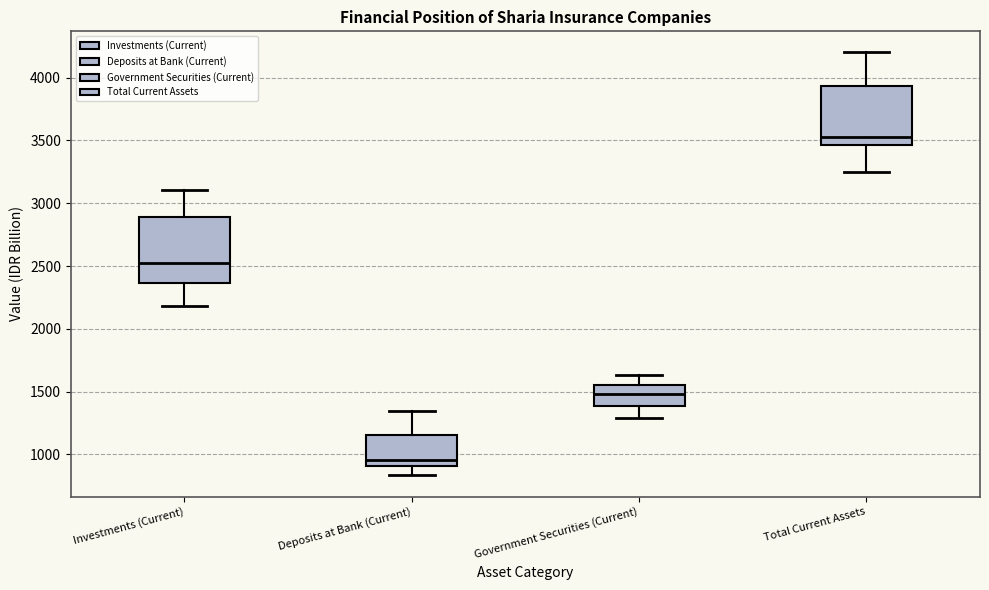

Reading left to right, read every box against the y-axis: the position of its median line, the range the box covers, and the ends of its whiskers. The values are not printed on the chart, so give them approximately, as read against the axis.

Investments (Current): median 2550, box 2350 to 2900, whiskers 2200 to 3100
Deposits at Bank (Current): median 950, box 900 to 1150, whiskers 850 to 1350
Government Securities (Current): median 1500, box 1400 to 1550, whiskers 1300 to 1650
Total Current Assets: median 3550, box 3450 to 3950, whiskers 3250 to 4200